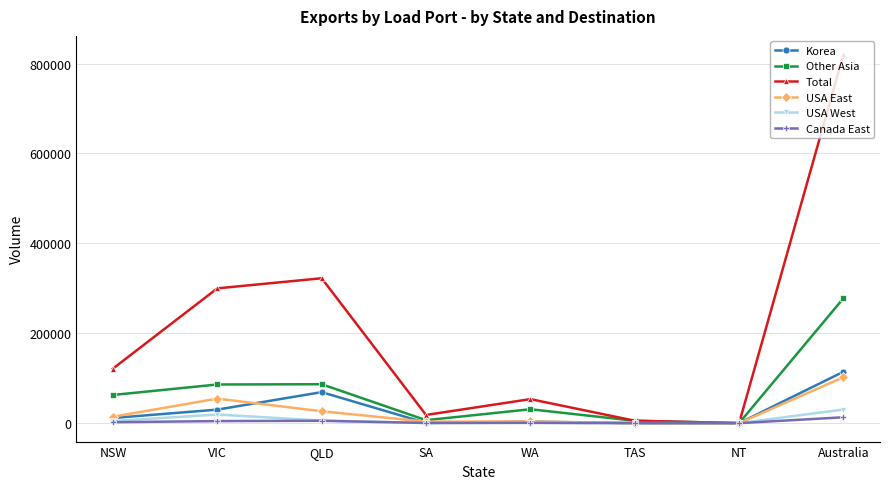

What is the average value of the USA East series?

25554